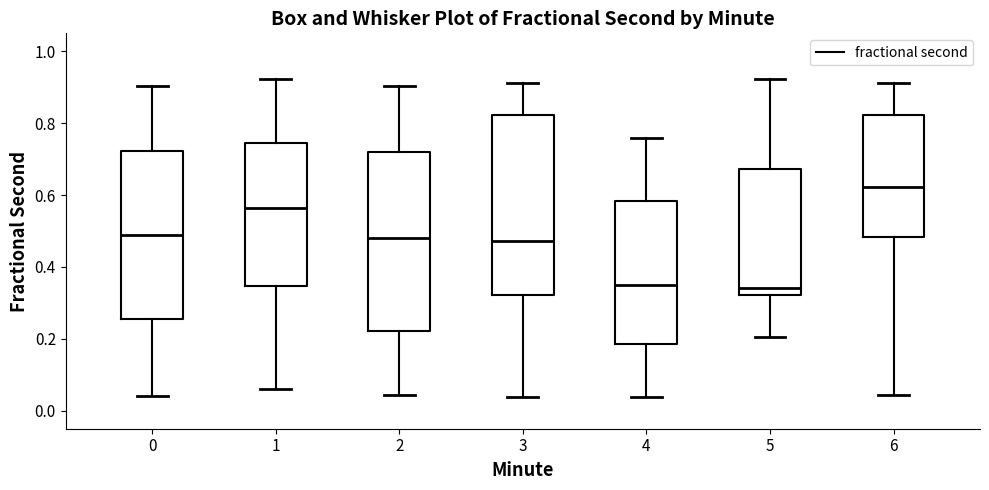

Which box's median line is the highest?

6